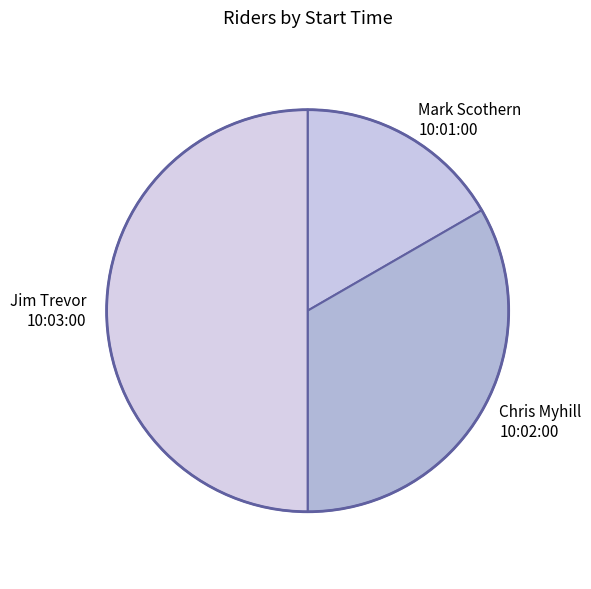

Do Mark Scothern 10:01:00 and Jim Trevor 10:03:00 together represent more than half of the pie?

Yes